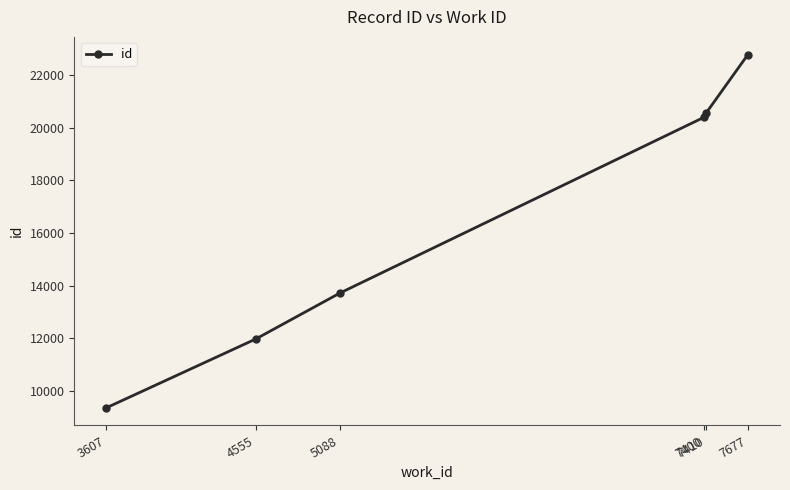

What is the value of the 5th point from the left?

20543